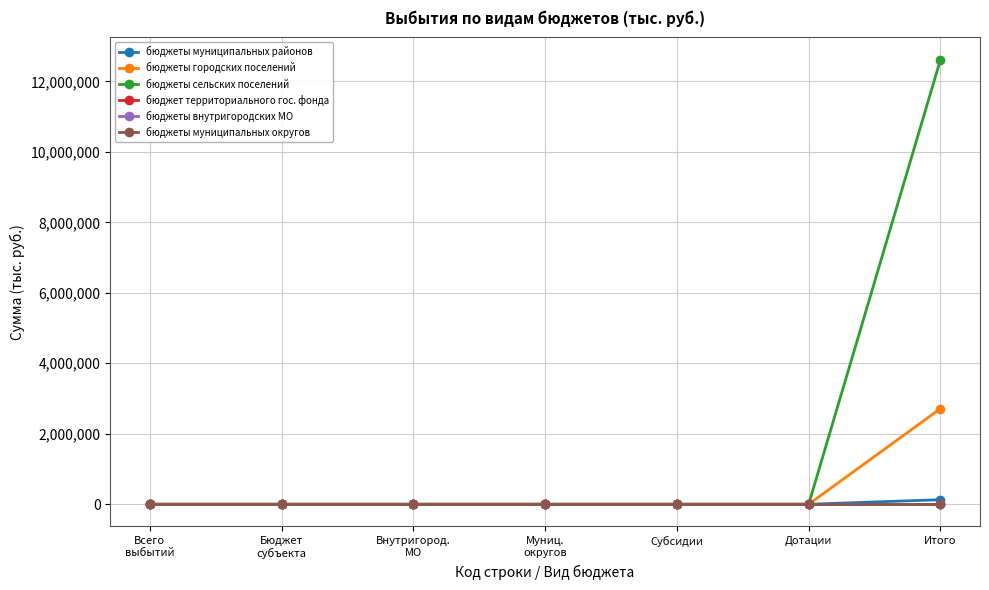

Does the chart have visible grid lines?

Yes